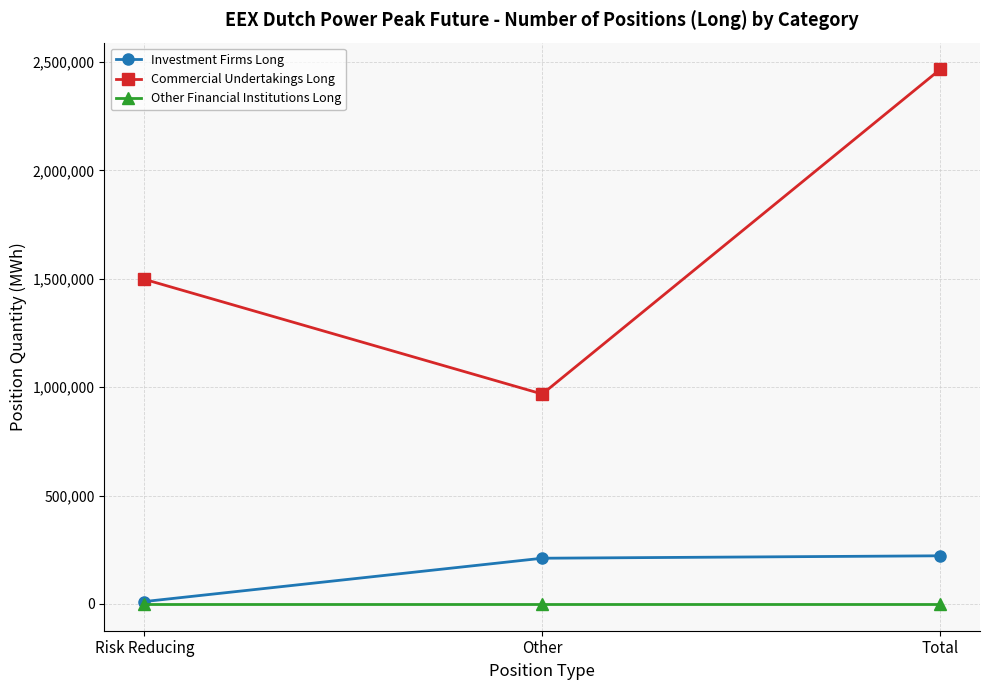

What is the average value of the Commercial Undertakings Long series?

1644328